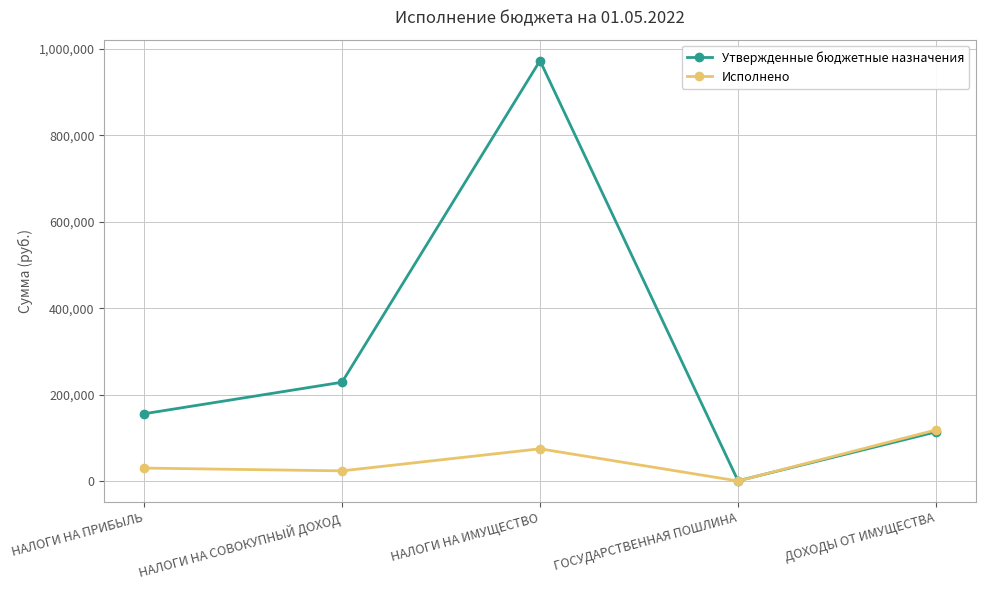

The value of Исполнено at НАЛОГИ НА ПРИБЫЛЬ is 30424.0. True or false?

True